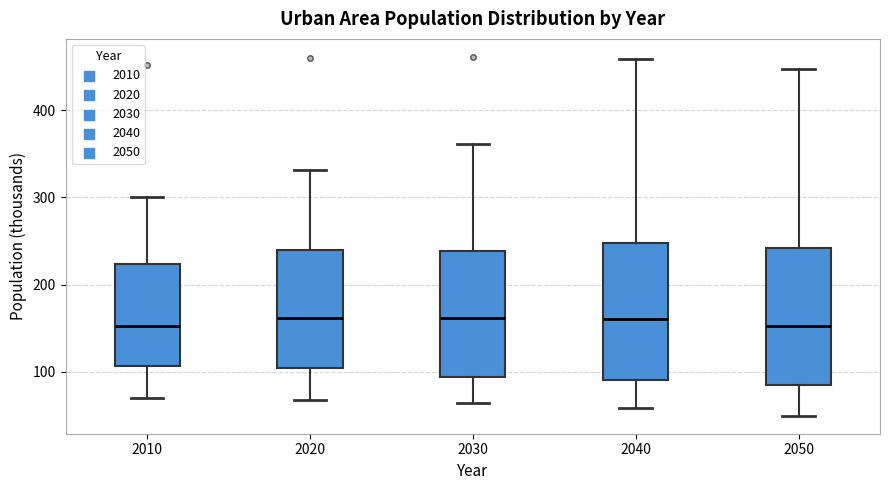

Where does the median line of the box at x = 2040 sit on the y-axis? The values are not printed on the chart, so give them approximately, as read against the axis.

160